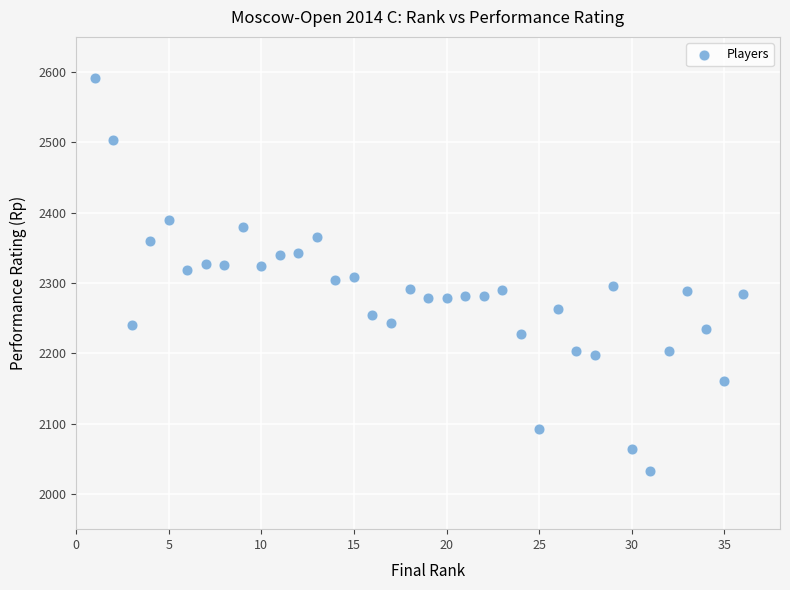

What is the range of X values (max minus min)?

35